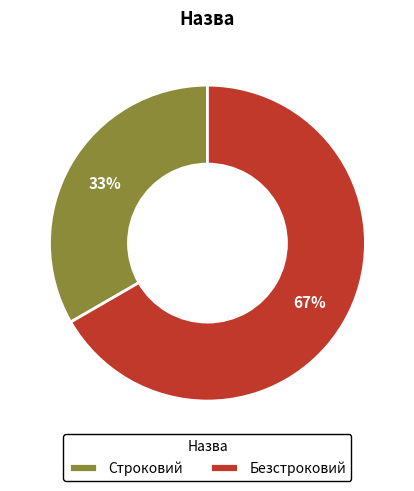

What is the largest slice in the pie chart?

Безстроковий